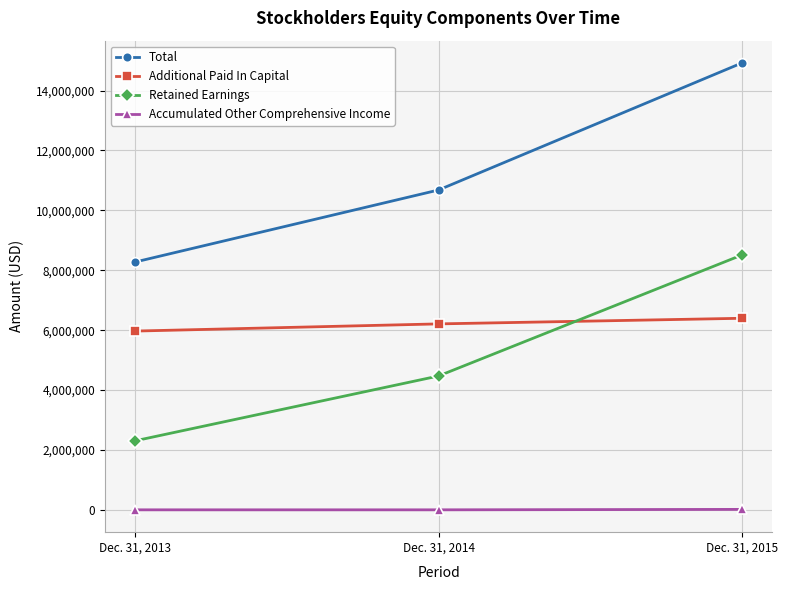

Is this an area chart (filled region under the line)?

No